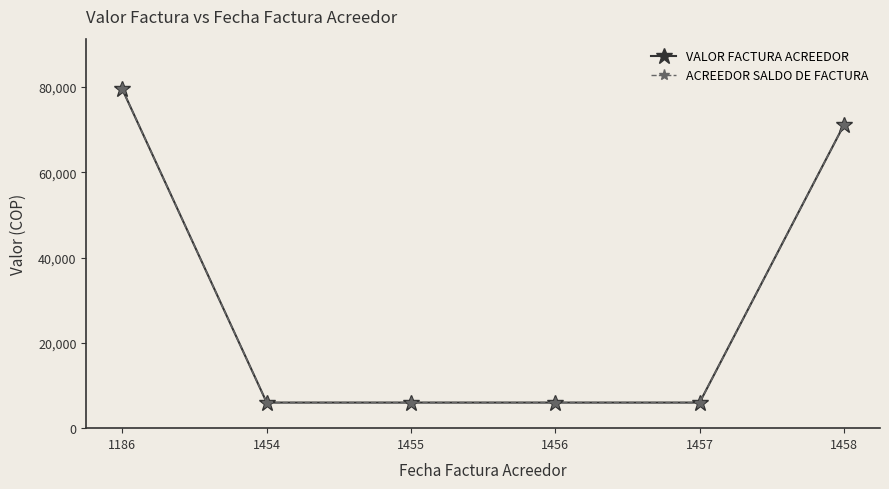

Is the value of ACREEDOR SALDO DE FACTURA at 1455 greater than the value of VALOR FACTURA ACREEDOR at 1456?

No